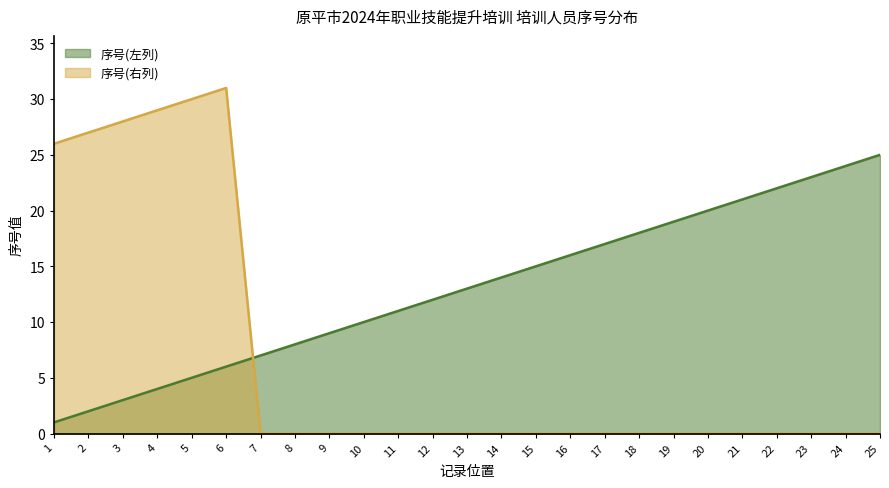

At 2, list the series in order from smallest to largest.

序号(左列), 序号(右列)